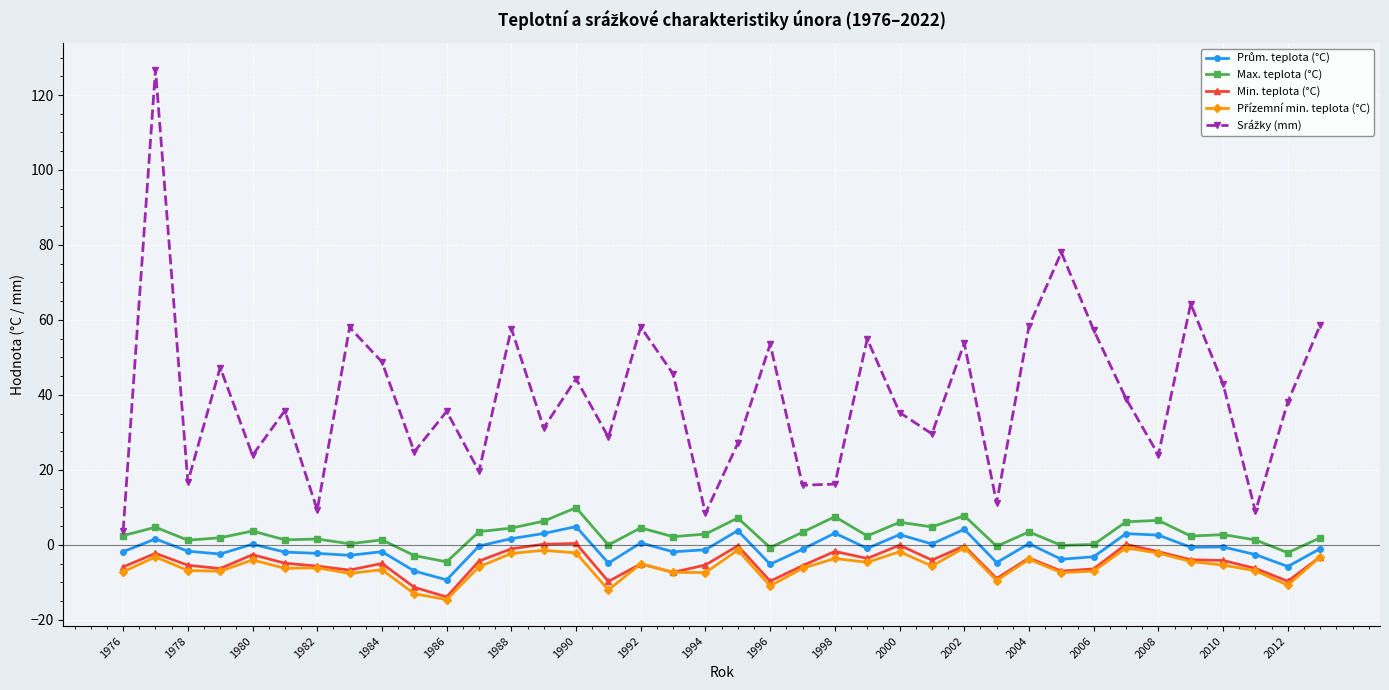

How many lines are shown in the chart?

5